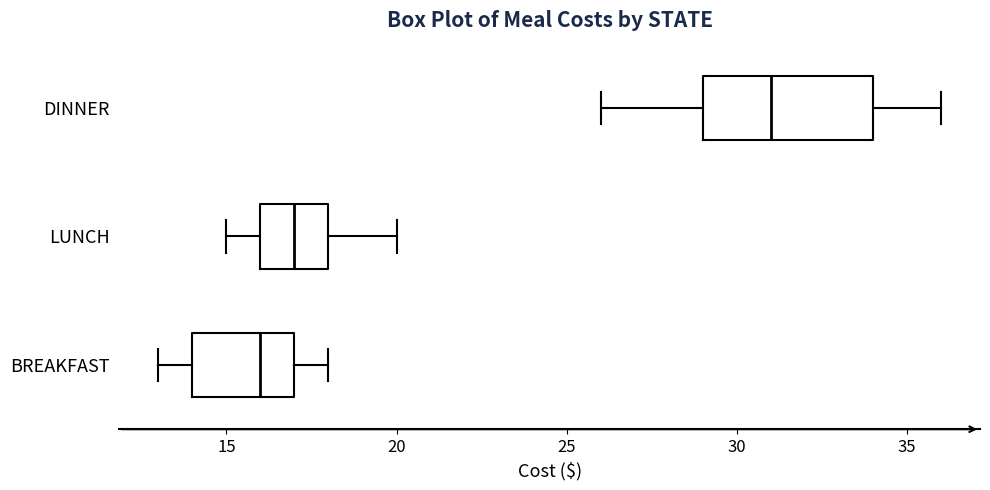

Which box's median line is the furthest to the right?

DINNER